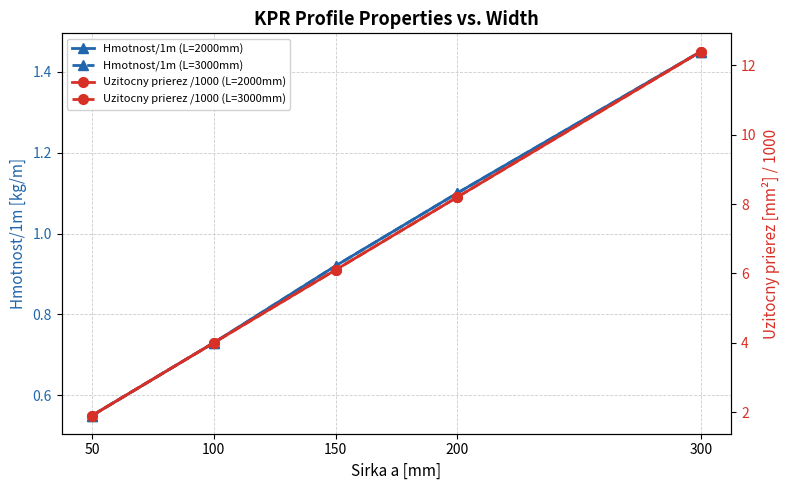

Reading left to right, list all the values displayed in this chart.

Hmotnost/1m (L=2000mm): 0.6	0.7	0.9	1.1	1.4
Hmotnost/1m (L=3000mm): 0.6	0.7	0.9	1.1	1.4
Uzitocny prierez /1000 (L=2000mm): 1.9	4.0	6.1	8.2	12.4
Uzitocny prierez /1000 (L=3000mm): 1.9	4.0	6.1	8.2	12.4